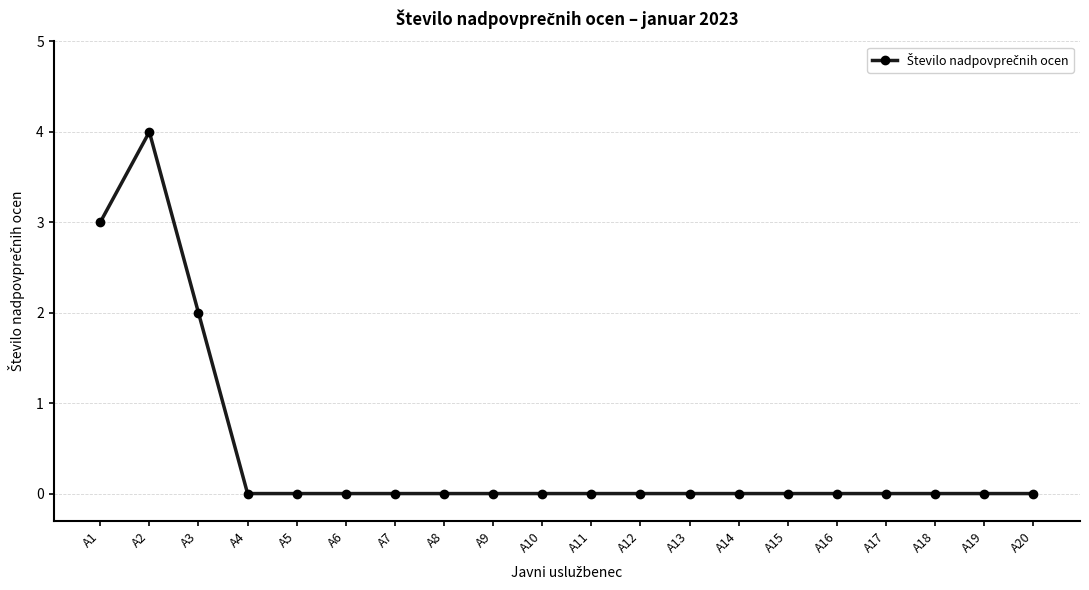

The value at A7 is 0. True or false?

True